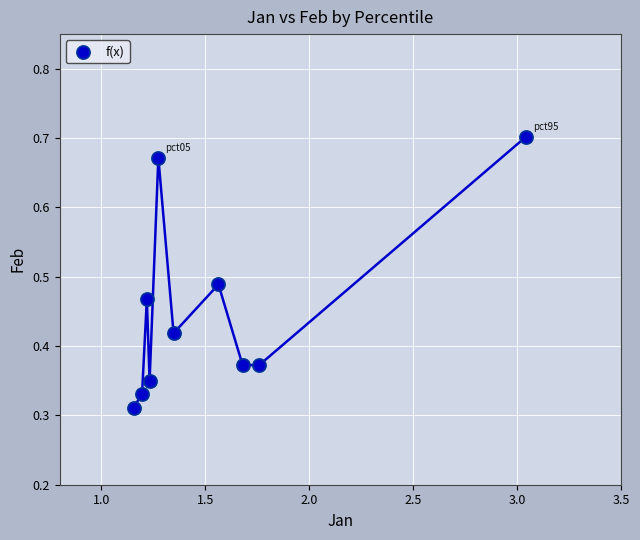

What is the average X value?

1.5